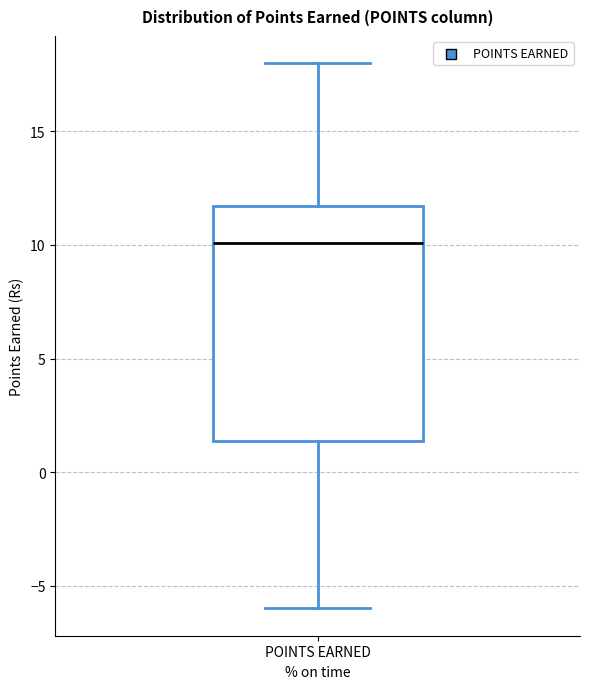

Read this box plot against the y-axis: the position of the median line, the range covered by the box, and the ends of both whiskers. The values are not printed on the chart, so give them approximately, as read against the axis.

median 10.0, box 1.5 to 11.5, whiskers -6.0 to 18.0